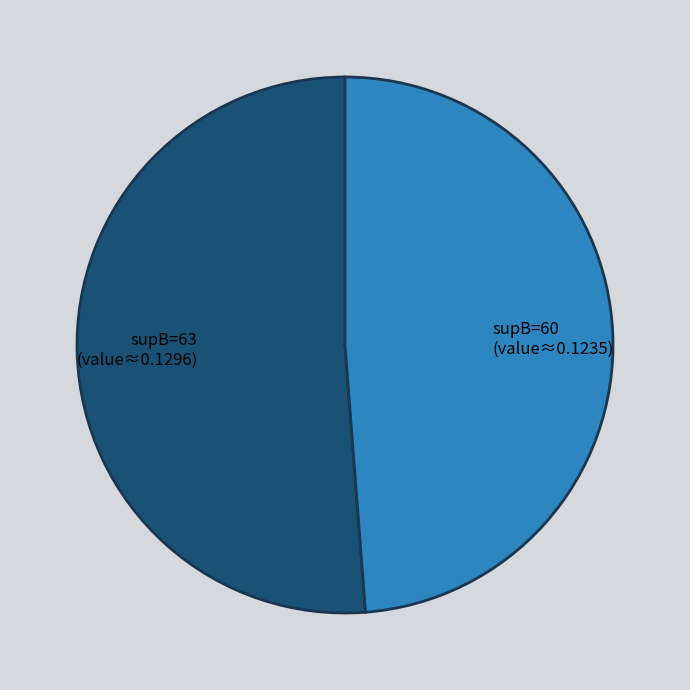

Count the number of slices in the pie.

2